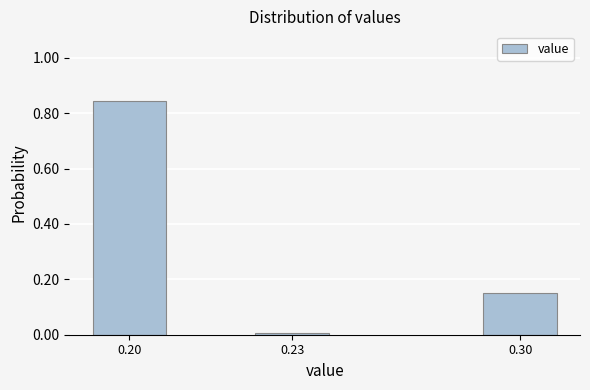

Which category has the lowest value across all series?

0.23